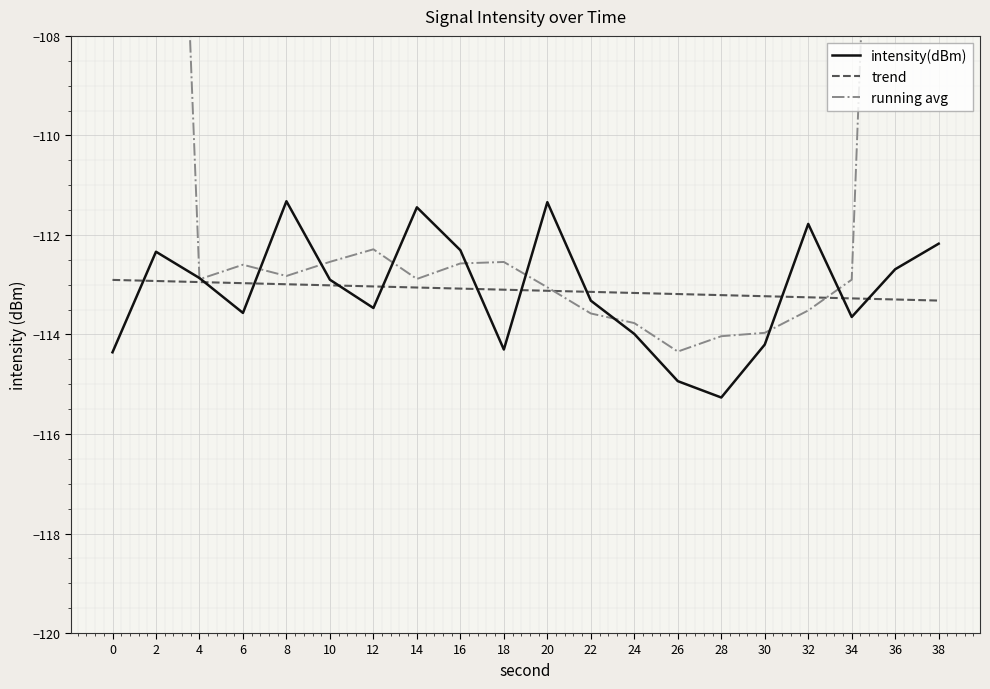

What is the value of the intensity(dBm) point at the 14th from the left?

-114.9